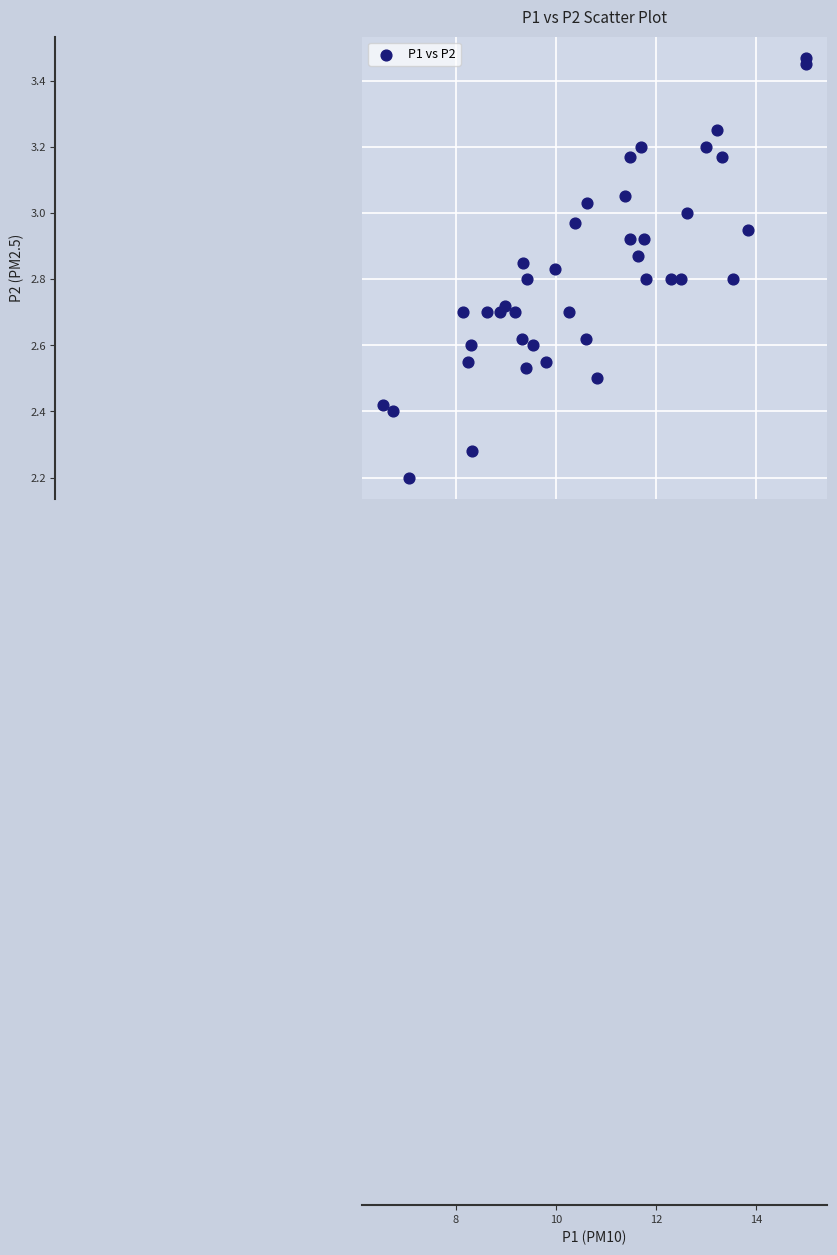

What is the range of Y values (max minus min)?

1.3